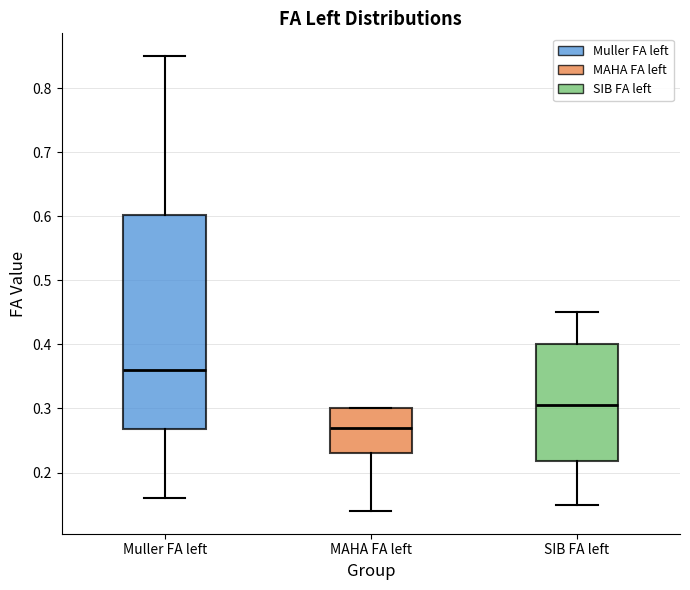

Which box has the lowest median line?

MAHA FA left